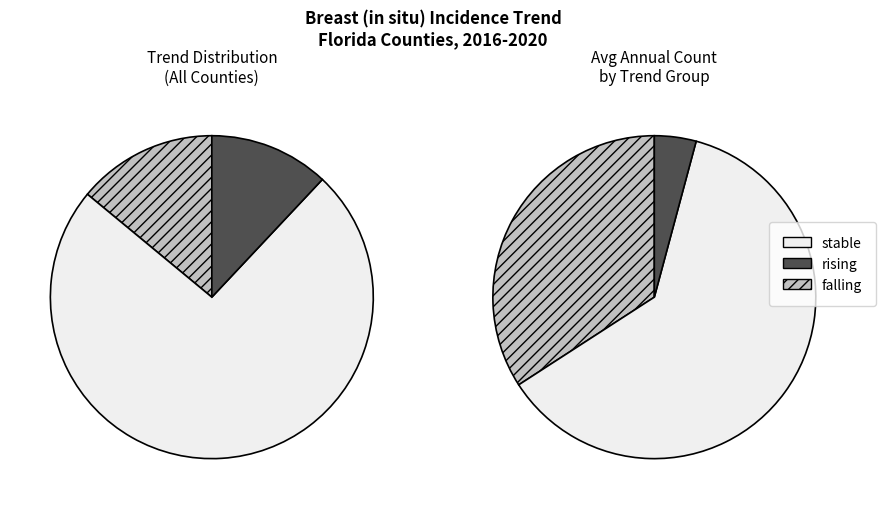

What is the change in value from stable to rising?

-37